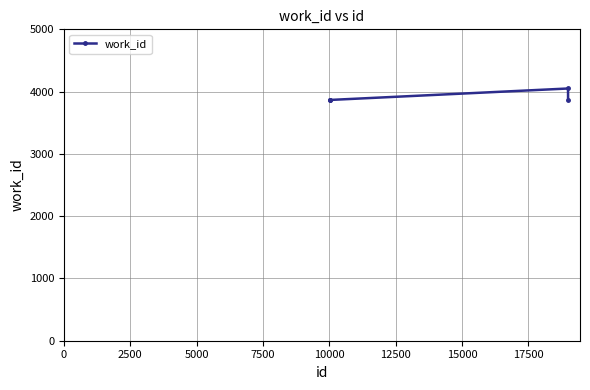

How many points are higher than both their immediate neighbors (excluding endpoints)?

1